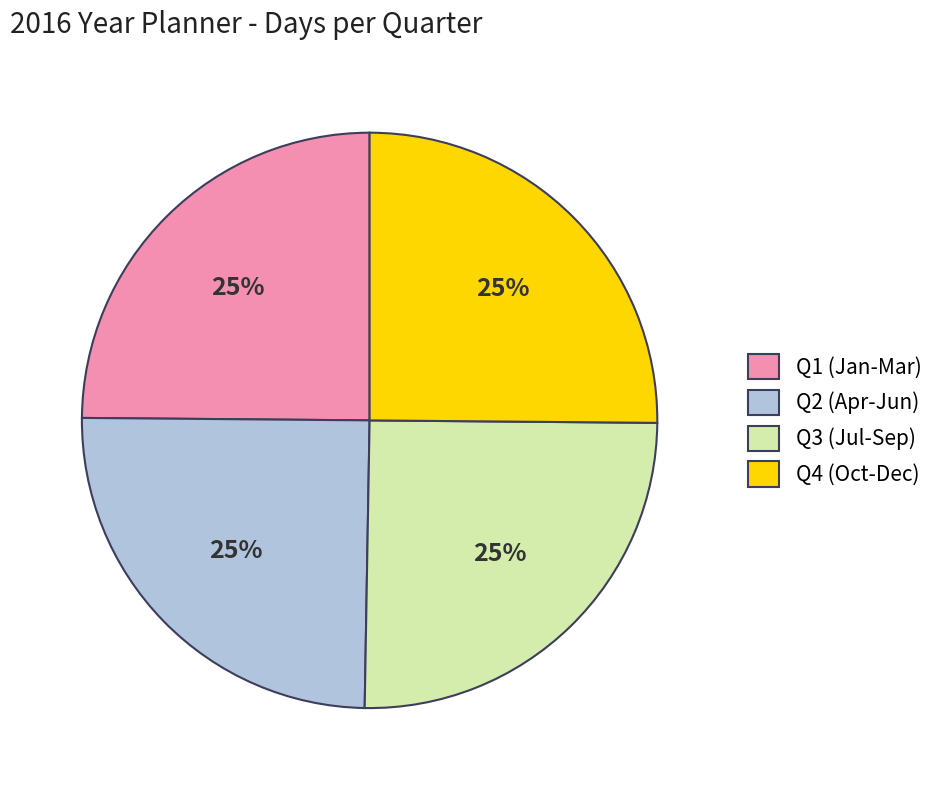

What is the ratio of the value at Q1 (Jan-Mar) to the value at Q4 (Oct-Dec)?

1.0